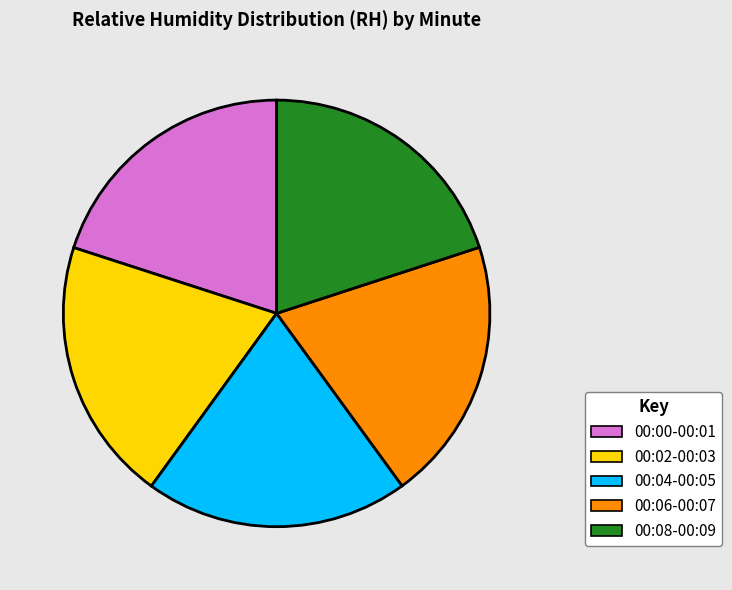

What is the ratio of the value at 00:08-00:09 to the value at 00:00-00:01?

1.0